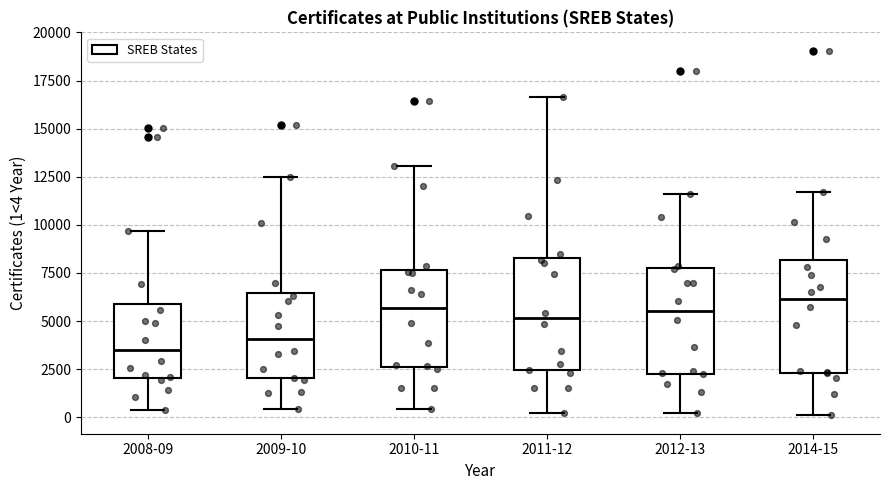

Which box has the lowest median line?

2008-09